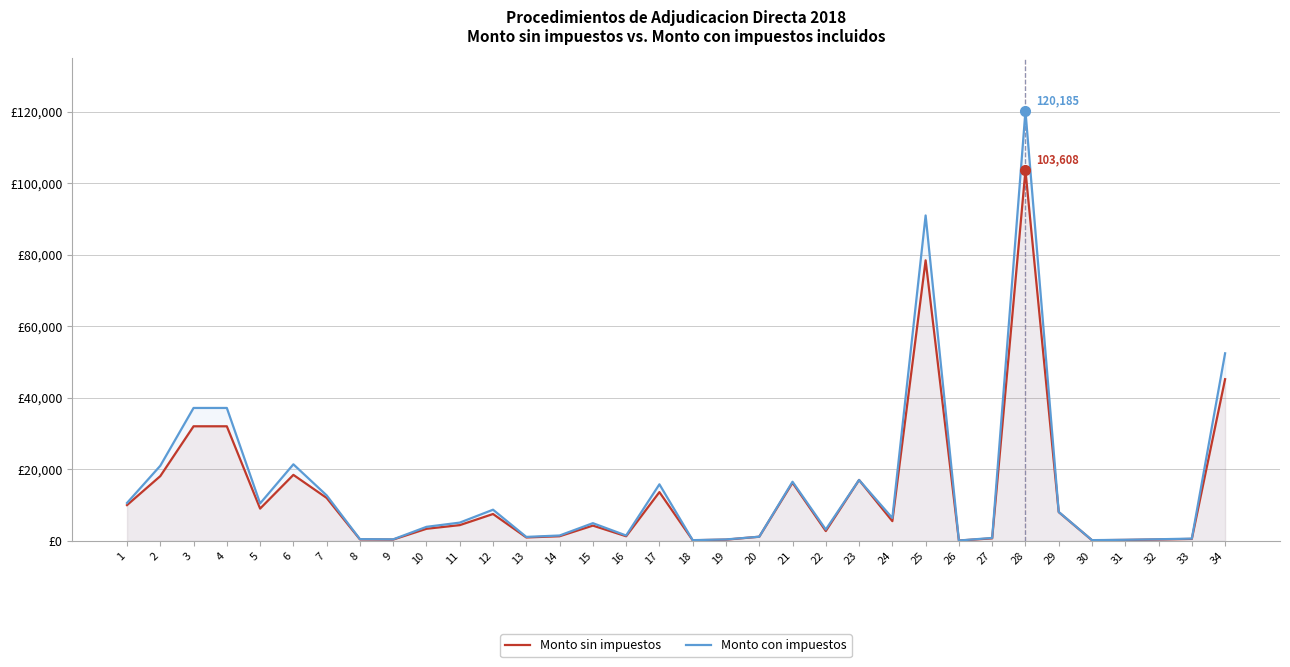

Rank the categories by Monto con impuestos value from highest to lowest.

28, 25, 34, 3, 4, 6, 2, 23, 21, 17, 7, 1, 5, 12, 29, 24, 11, 15, 10, 22, 16, 14, 20, 13, 27, 33, 8, 32, 9, 19, 31, 30, 18, 26